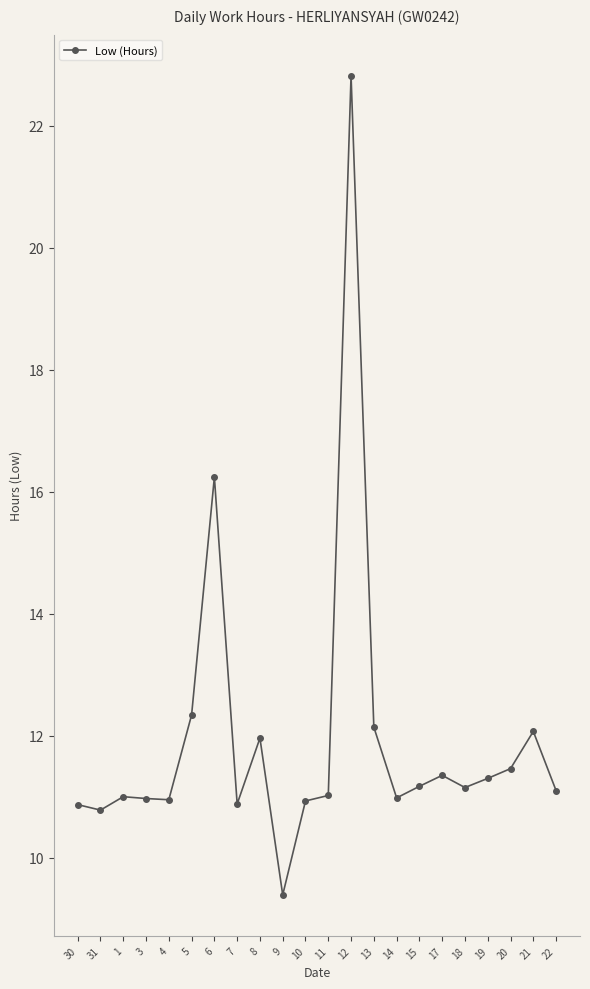

What is the sum of the values at 12 and 31?

33.6